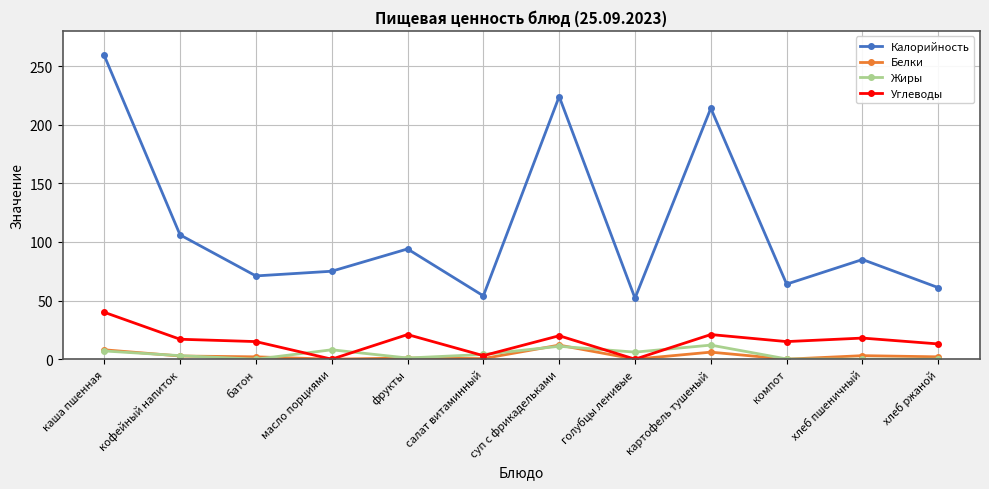

Is it true that Калорийность equals 31.2 at батон?

False